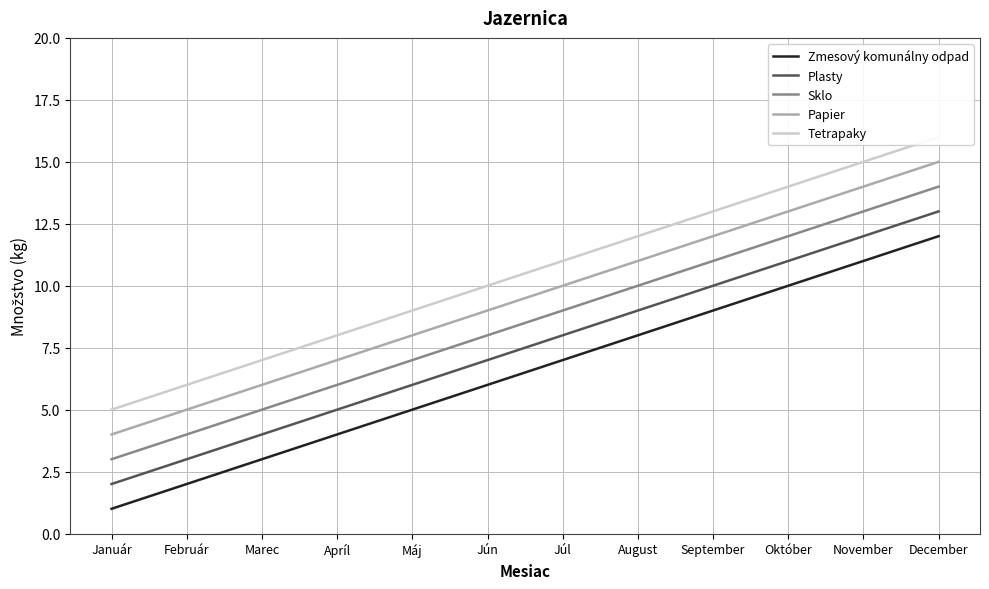

True or false: Papier and Zmesový komunálny odpad cross at least once.

False